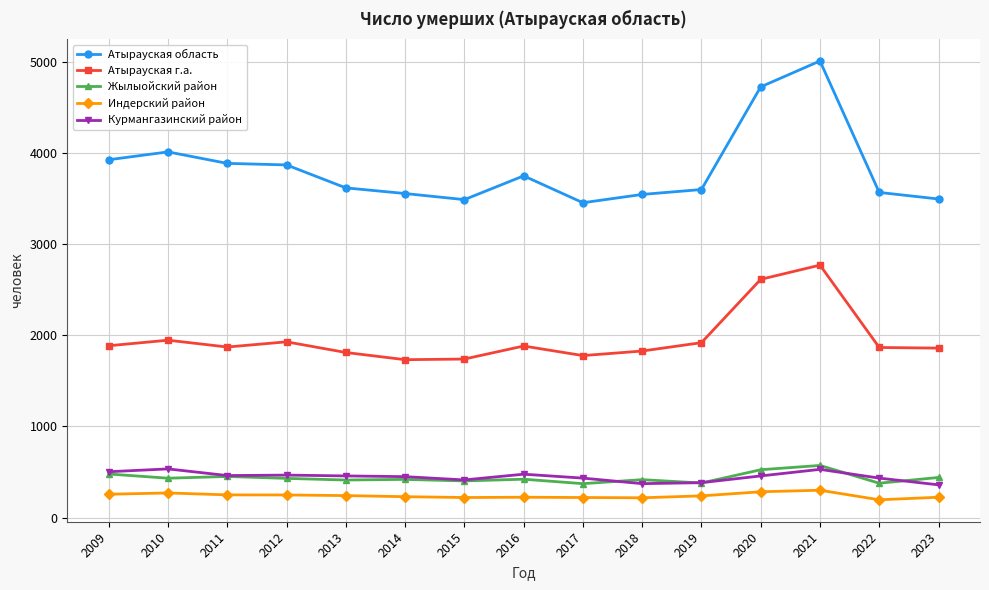

What is the sum of the Жылыойский район values at 2015 and 2014?

821